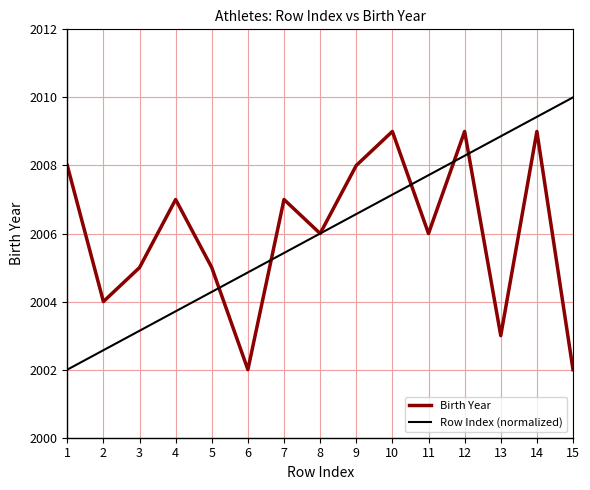

What is the difference between the maximum and minimum values in the Birth Year series?

7.0